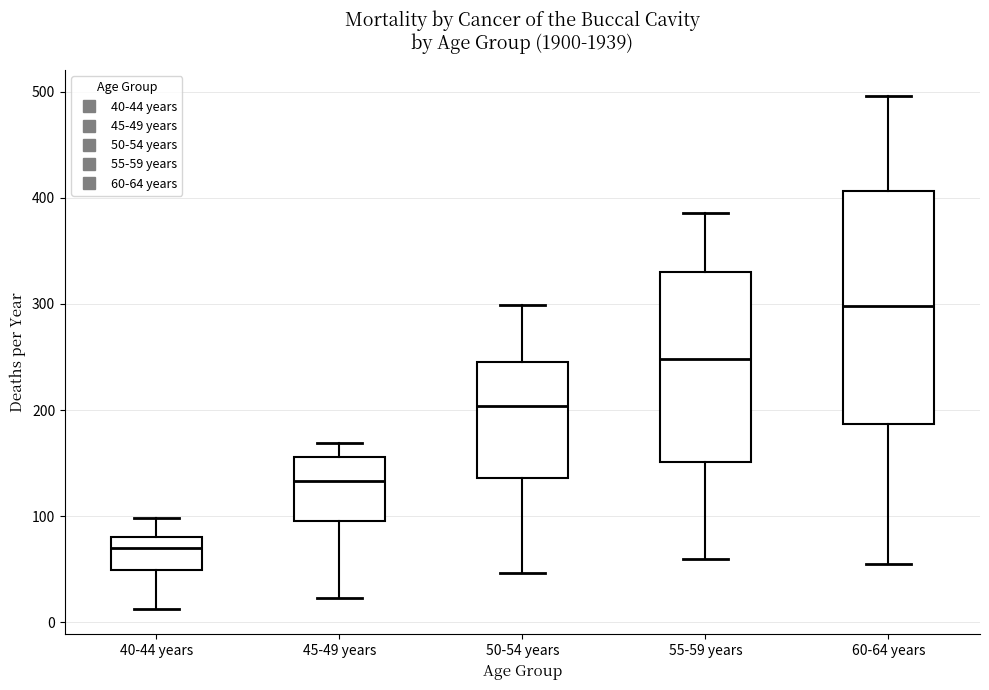

Where does the lower whisker of the box for 45-49 years end on the y-axis? The values are not printed on the chart, so give them approximately, as read against the axis.

20